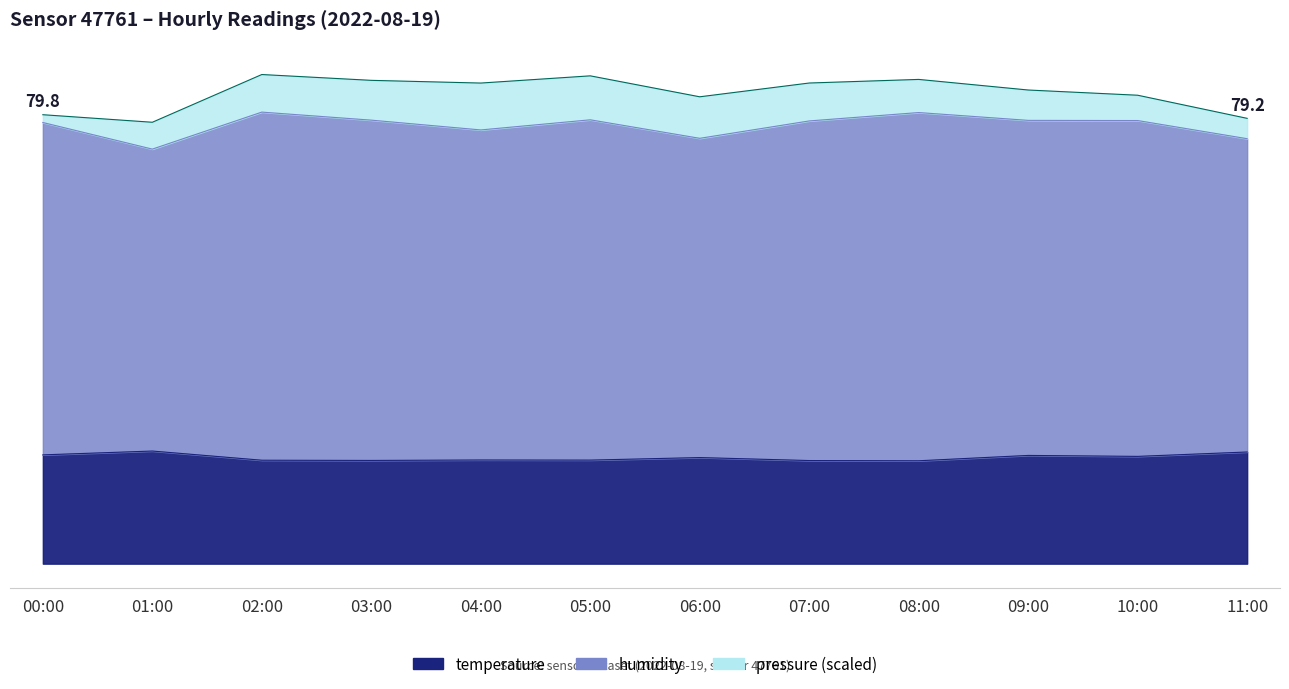

At which label is temperature closest to 19?

10:00